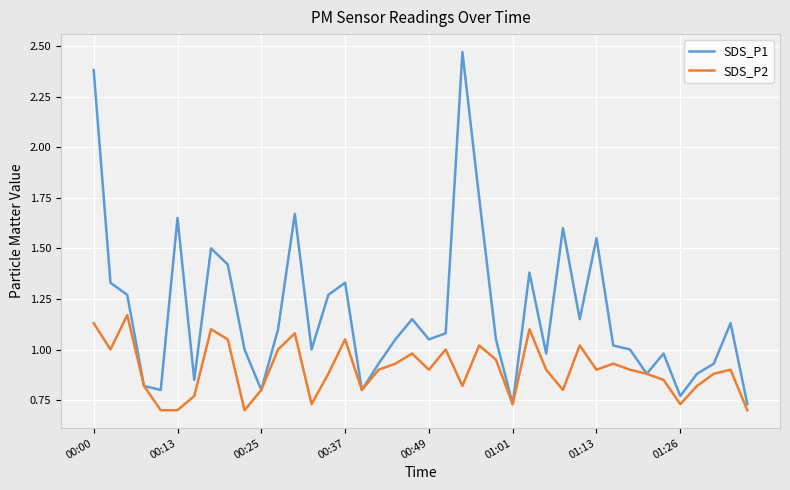

Which series has the largest range (max minus min)?

SDS_P1